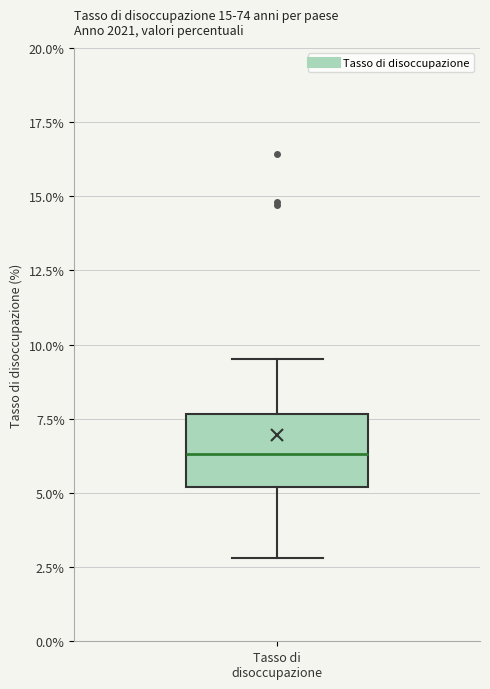

Read this box plot against the y-axis: the position of the median line, the range covered by the box, and the ends of both whiskers. The values are not printed on the chart, so give them approximately, as read against the axis.

median 6.5, box 5.0 to 7.5, whiskers 3.0 to 9.5